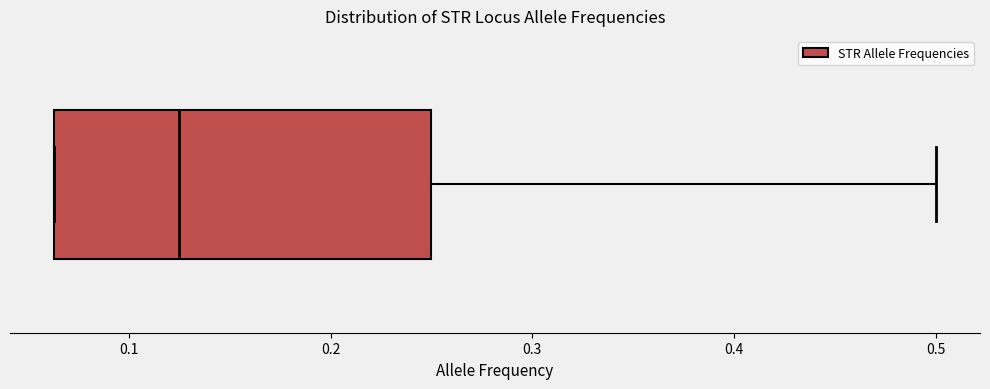

Read this box plot against the x-axis: the position of the median line, the range covered by the box, and the ends of both whiskers. The values are not printed on the chart, so give them approximately, as read against the axis.

median 0.13, box 0.06 to 0.25, whiskers 0.06 to 0.50